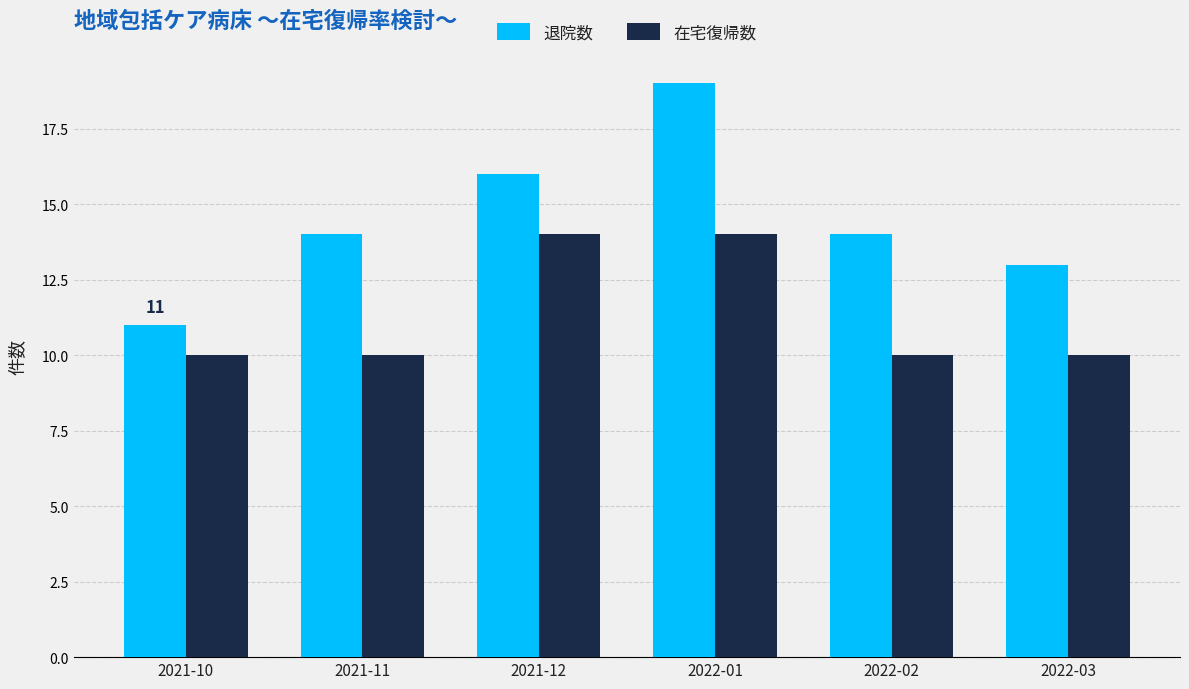

The 退院数 series shows 19 at 2022-01. True or false?

True